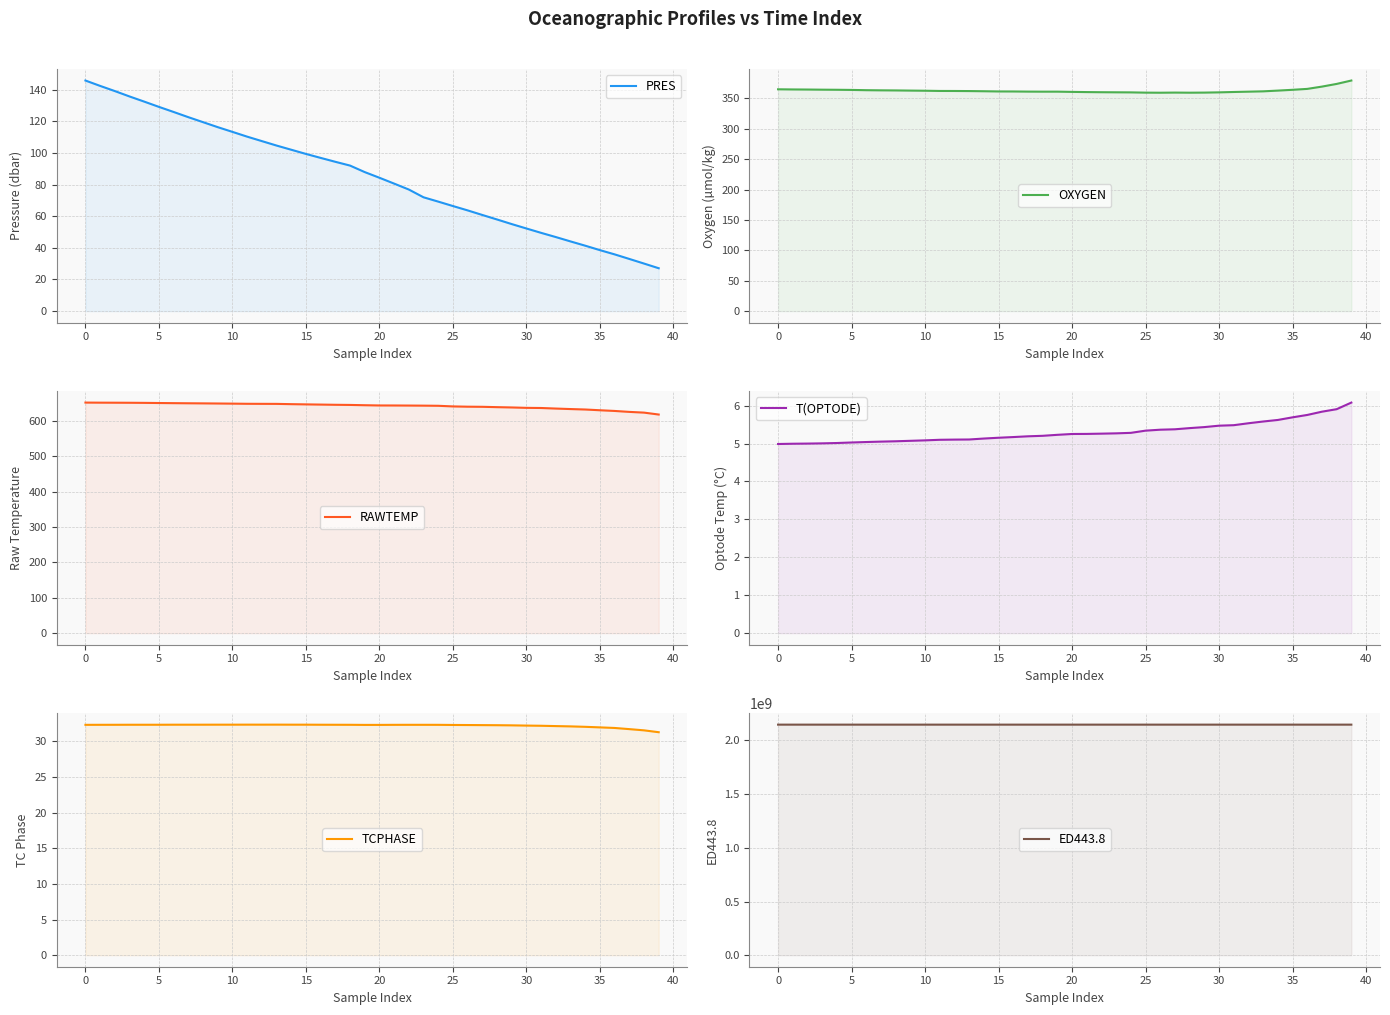

How many data points in T(OPTODE) are above 5?

37